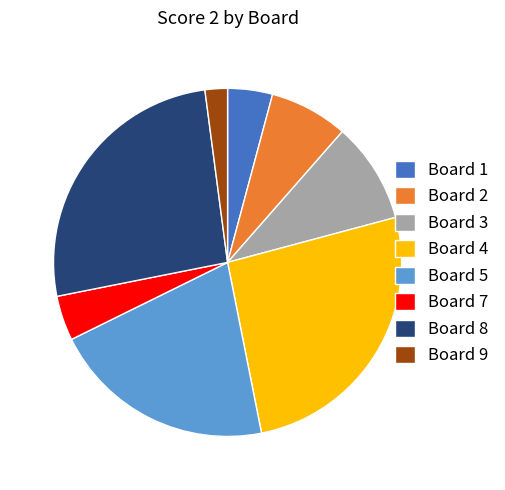

Which category has the smallest portion of the pie?

Board 9